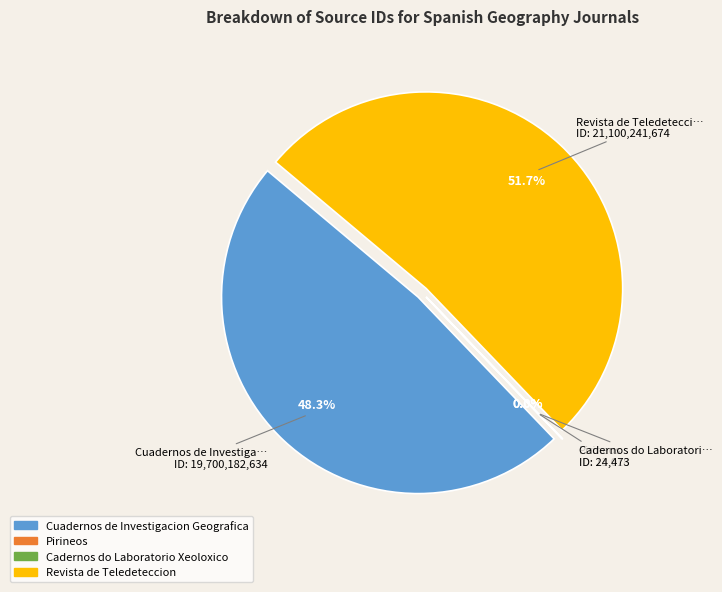

What is the total percentage of Pirineos and Revista de Teledeteccion?

51.7%